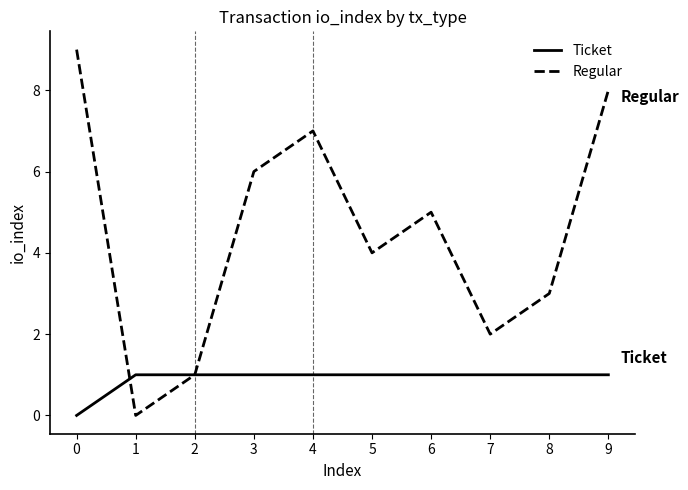

Rank the series by their average value, from highest to lowest.

Regular, Ticket